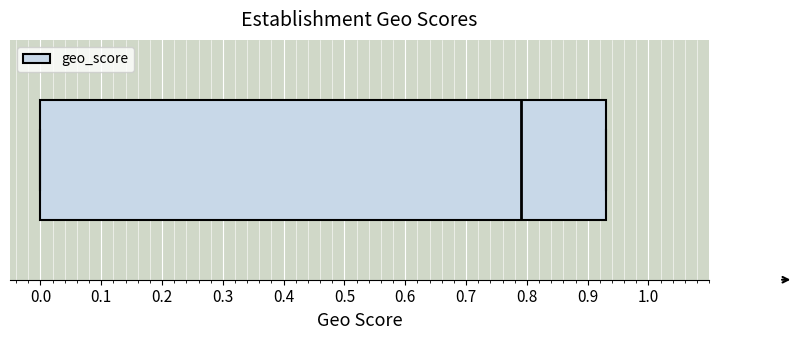

Read this box plot against the x-axis: the position of the median line, the range covered by the box, and the ends of both whiskers. The values are not printed on the chart, so give them approximately, as read against the axis.

median 0.79, box 0.00 to 0.93, whiskers 0.00 to 0.93